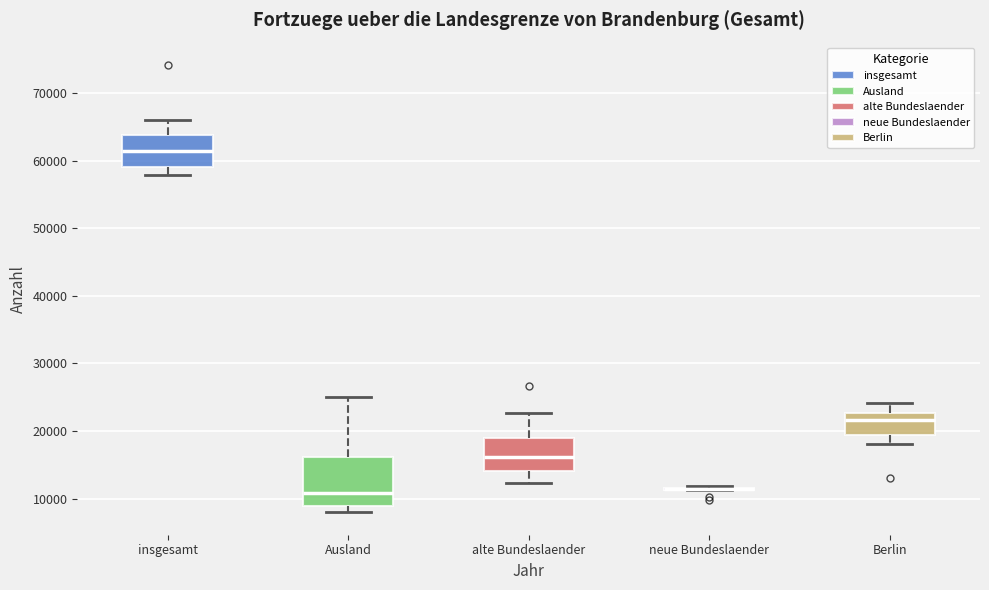

Comparing the boxes themselves (not the whiskers), which one is the tallest?

Ausland